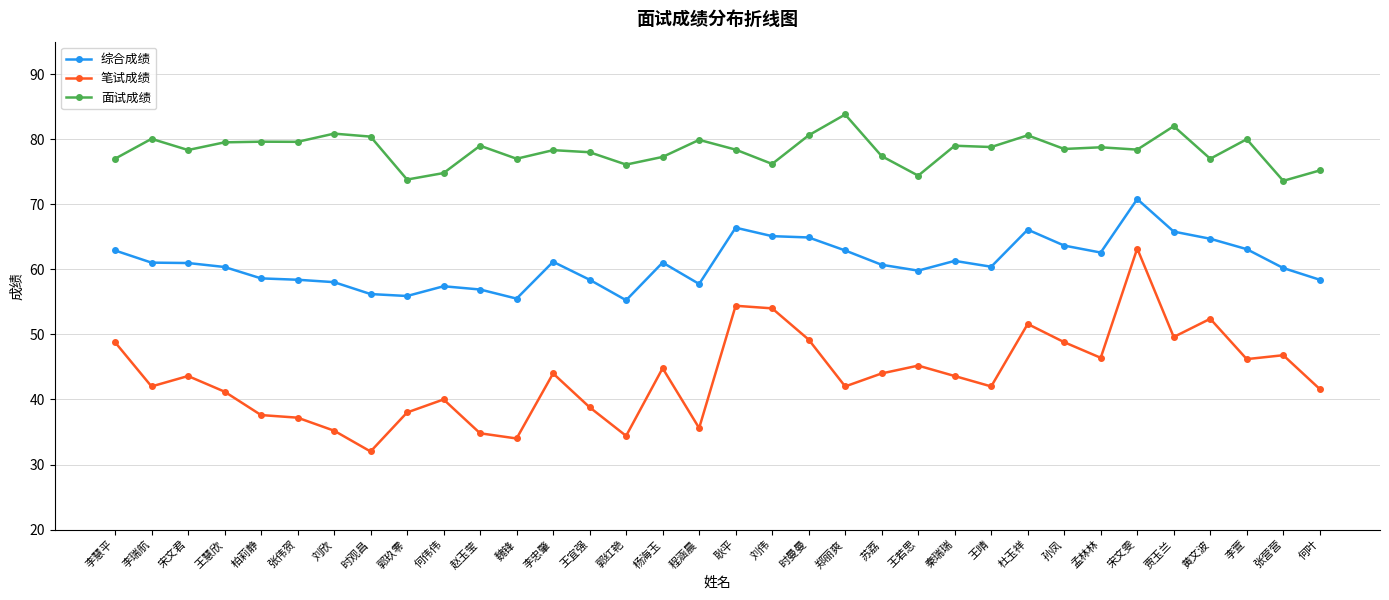

True or false: 面试成绩 and 综合成绩 cross at least once.

False